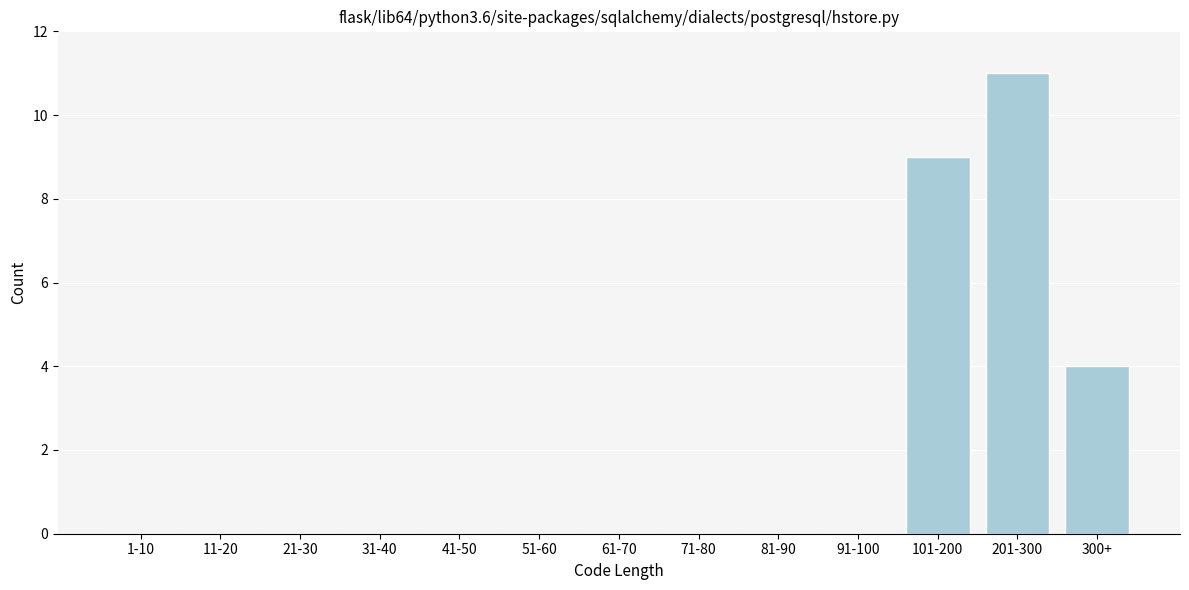

Reading right to left, list all the values displayed in this chart.

300+=4	201-300=11	101-200=9	91-100=0	81-90=0	71-80=0	61-70=0	51-60=0	41-50=0	31-40=0	21-30=0	11-20=0	1-10=0